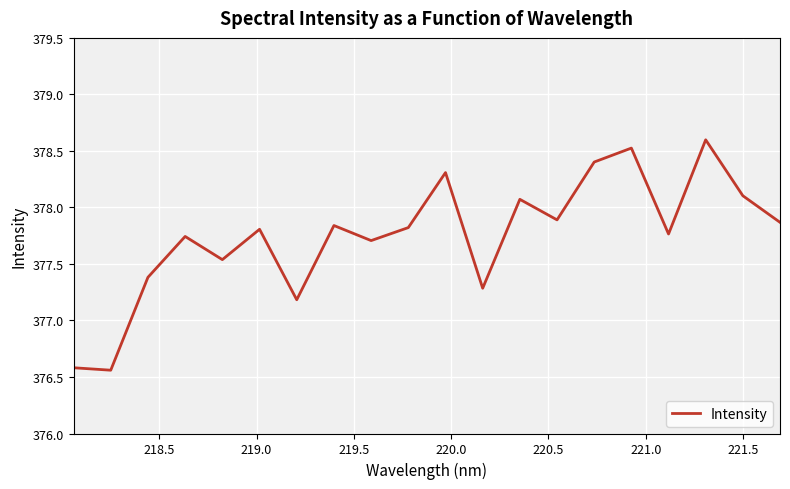

What is the maximum value shown in the chart?

378.6